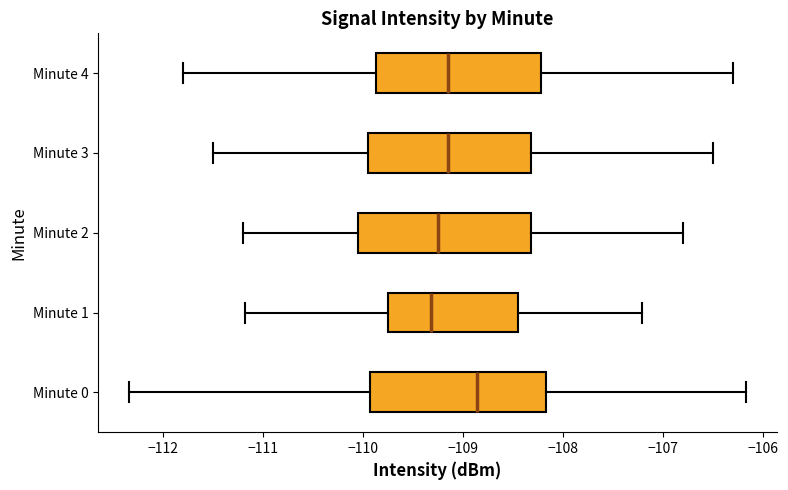

Reading bottom to top, read every box against the x-axis: the position of its median line, the range the box covers, and the ends of its whiskers. The values are not printed on the chart, so give them approximately, as read against the axis.

Minute 0: median -108.9, box -109.9 to -108.2, whiskers -112.3 to -106.2
Minute 1: median -109.3, box -109.8 to -108.4, whiskers -111.2 to -107.2
Minute 2: median -109.2, box -110.0 to -108.3, whiskers -111.2 to -106.8
Minute 3: median -109.1, box -109.9 to -108.3, whiskers -111.5 to -106.5
Minute 4: median -109.1, box -109.9 to -108.2, whiskers -111.8 to -106.3